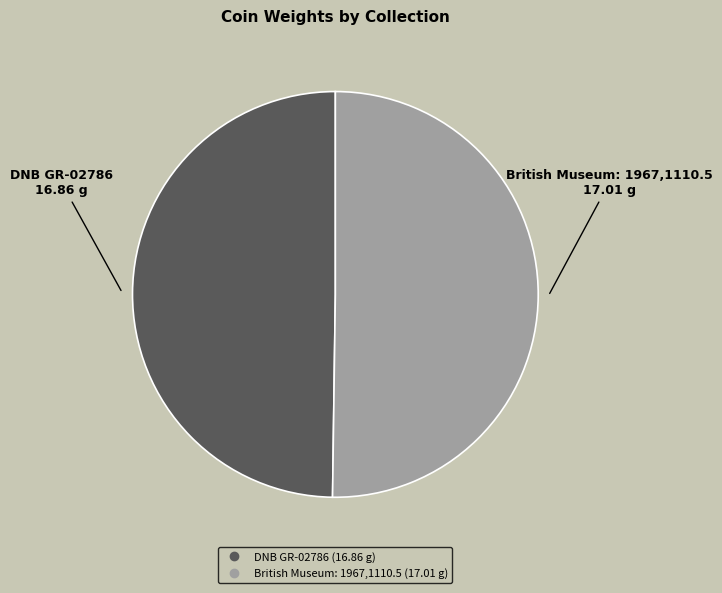

Do British Museum: 1967,1110.5 and DNB GR-02786 together represent more than half of the pie?

Yes